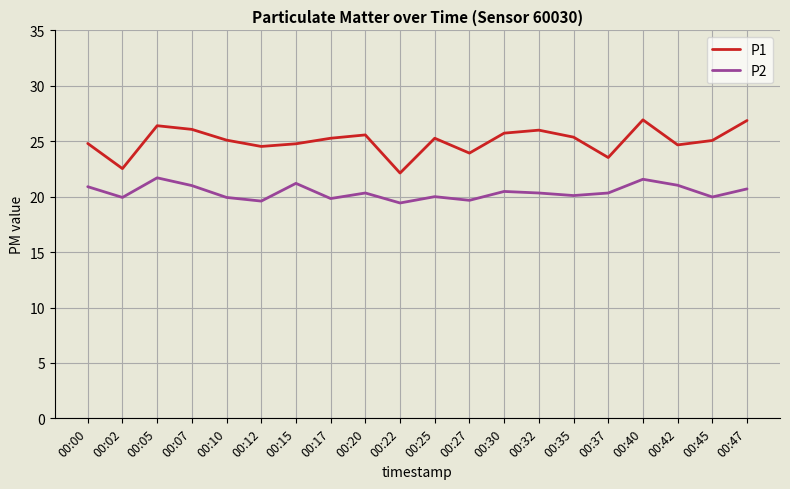

What are all the series names shown in the legend?

P1, P2